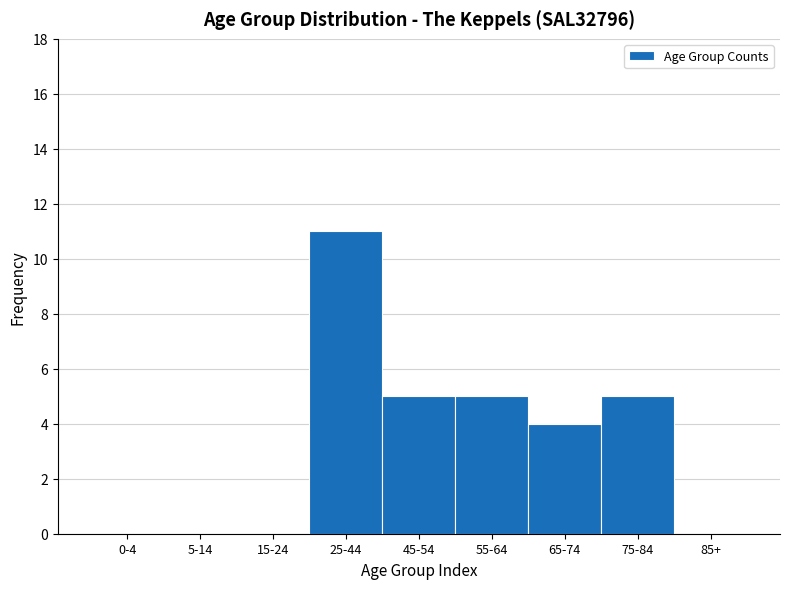

Reading left to right, list all the values displayed in this chart.

0-4=0	5-14=0	15-24=0	25-44=11	45-54=5	55-64=5	65-74=4	75-84=5	85+=0